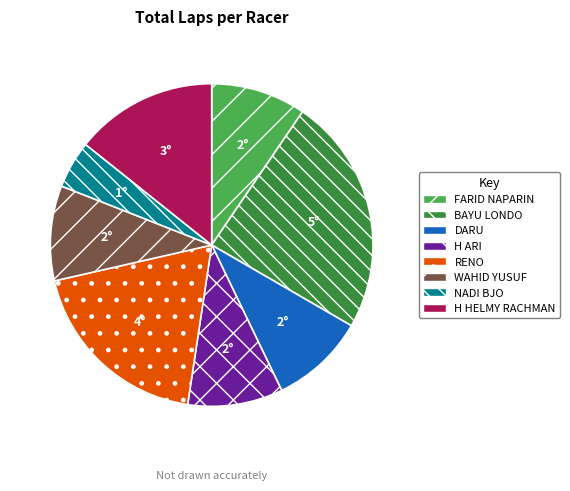

True or false: DARU accounts for 1% of the total.

False